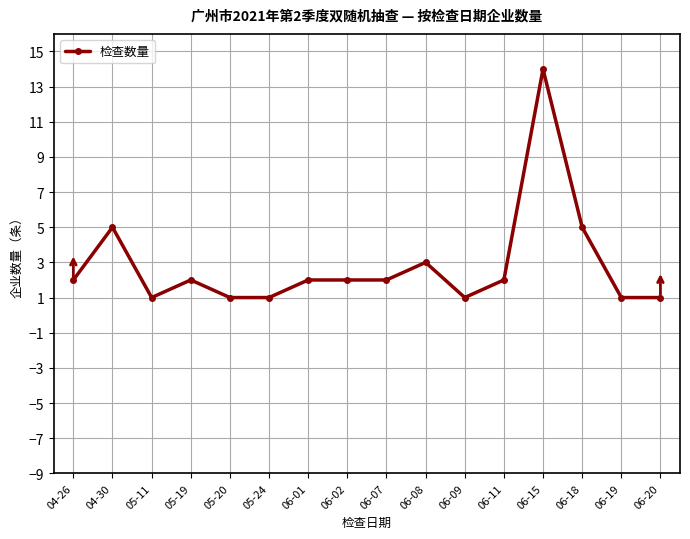

What is the sum of all values?

45